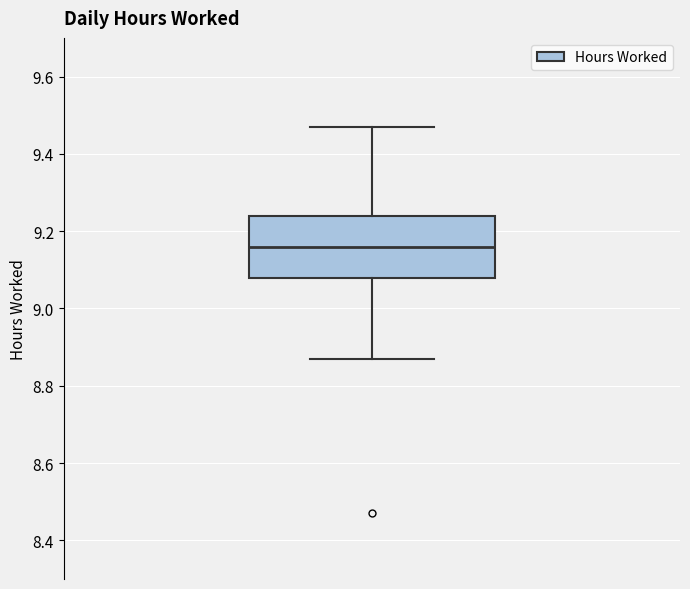

Where does the median line of the box sit on the y-axis? The values are not printed on the chart, so give them approximately, as read against the axis.

9.16